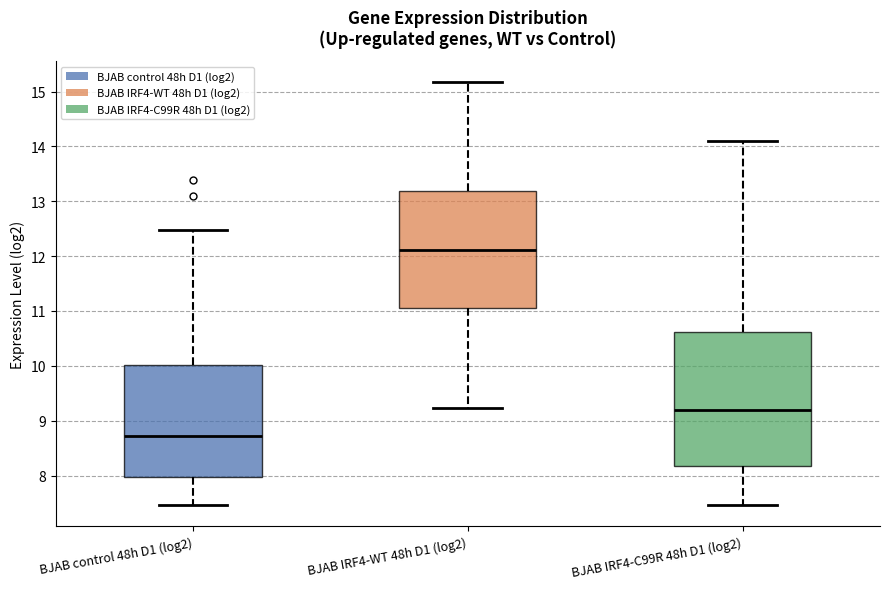

Comparing the boxes themselves (not the whiskers), which one is the tallest?

BJAB IRF4-C99R 48h D1 (log2)